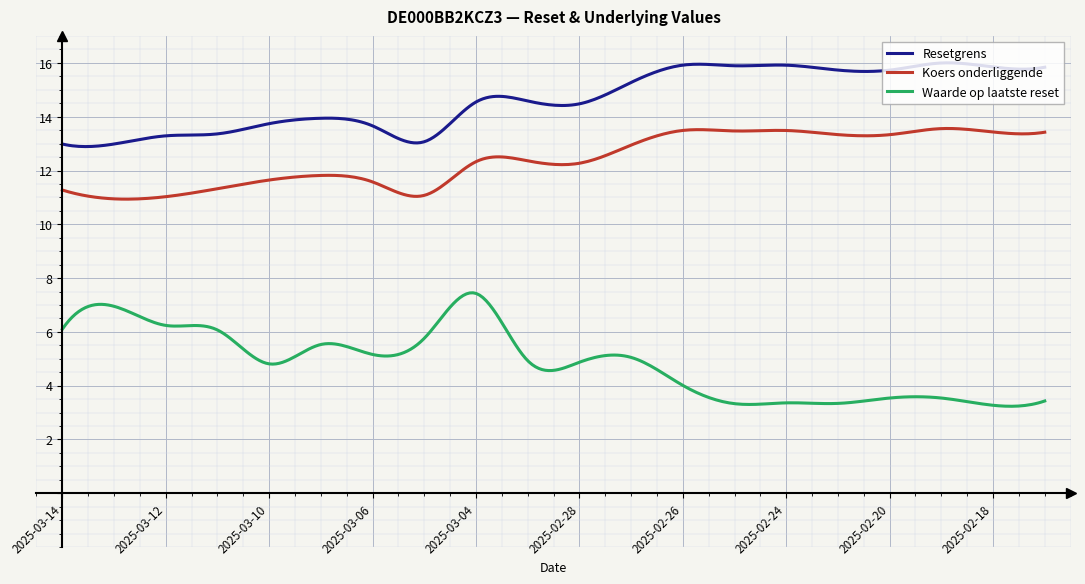

What is the lowest value of the Koers onderliggende series?

10.9